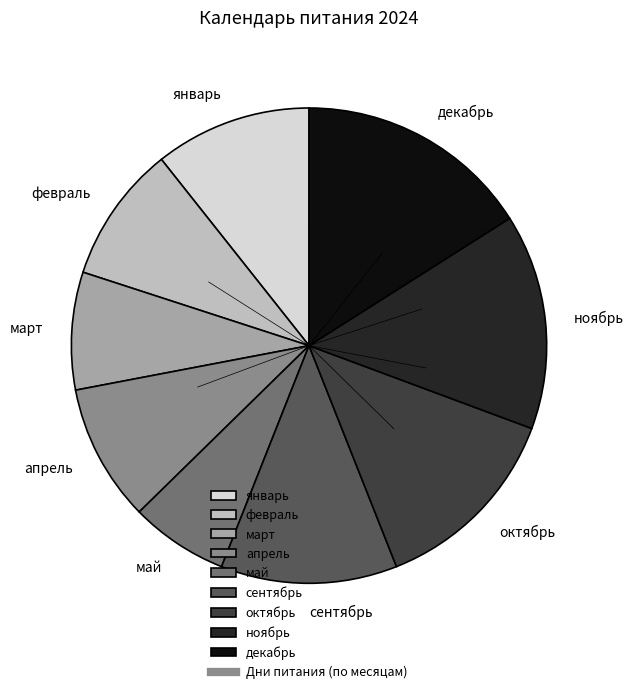

True or false: апрель accounts for 1% of the total.

False